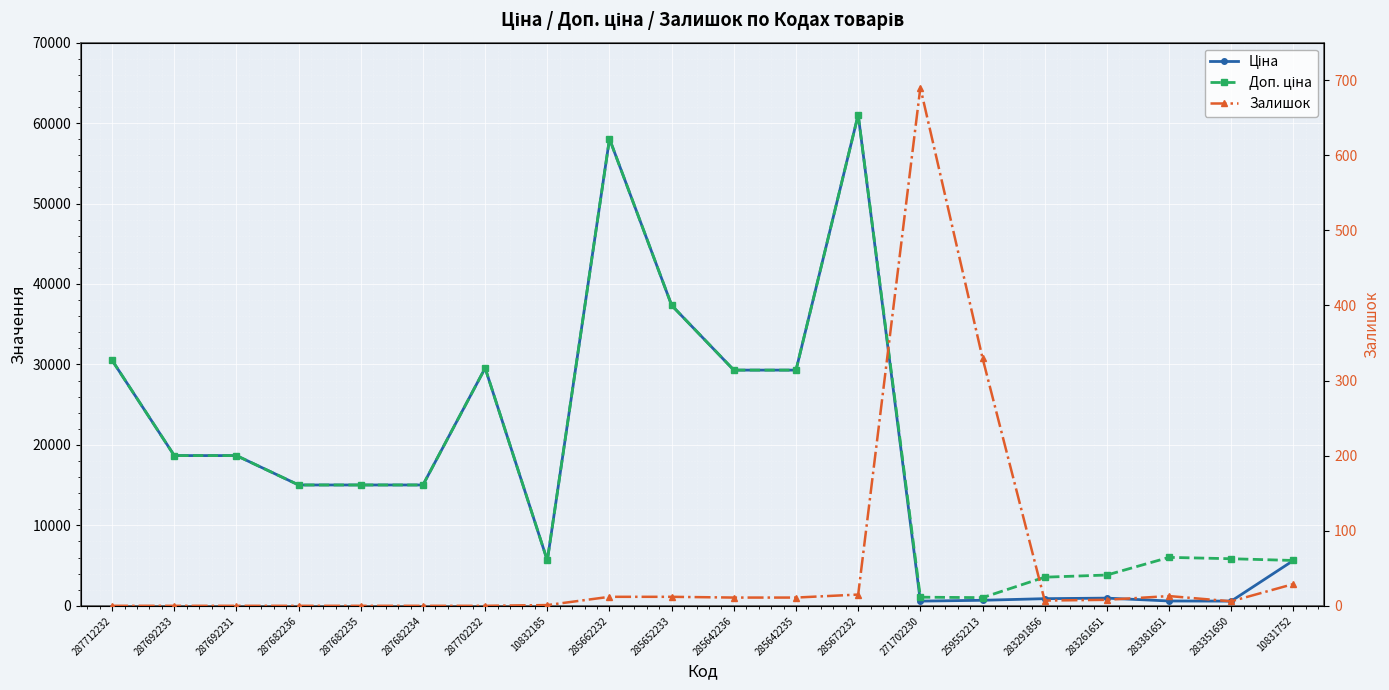

The Доп. ціна series shows 5636.0 at 10831752. True or false?

True